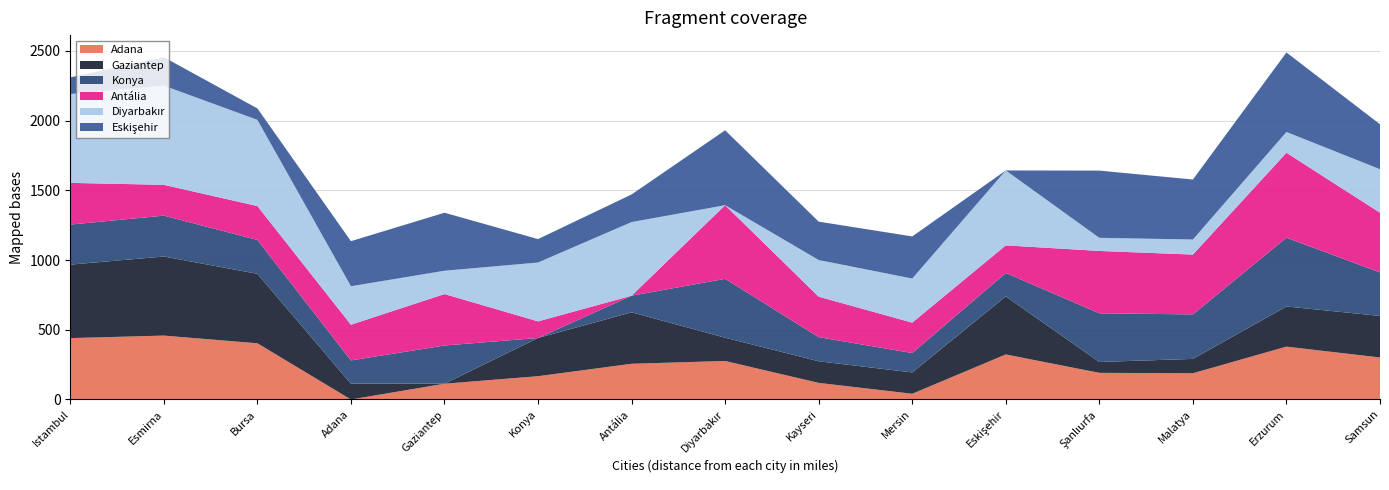

Reading left to right, list all the values displayed in this chart.

Adana: 440	458	403	0	113	167	256	276	119	41	323	191	188	379	301
Gaziantep: 527	567	498	113	0	274	369	167	155	153	416	78	103	288	298
Konya: 287	293	243	167	274	0	119	422	173	139	168	349	319	493	312
Antália: 299	221	243	256	369	119	0	528	290	218	198	447	429	609	428
Diyarbakır: 637	711	618	276	167	422	528	0	263	316	537	94	108	149	312
Eskişehir: 119	204	82	323	416	168	198	537	275	302	0	482	430	570	322